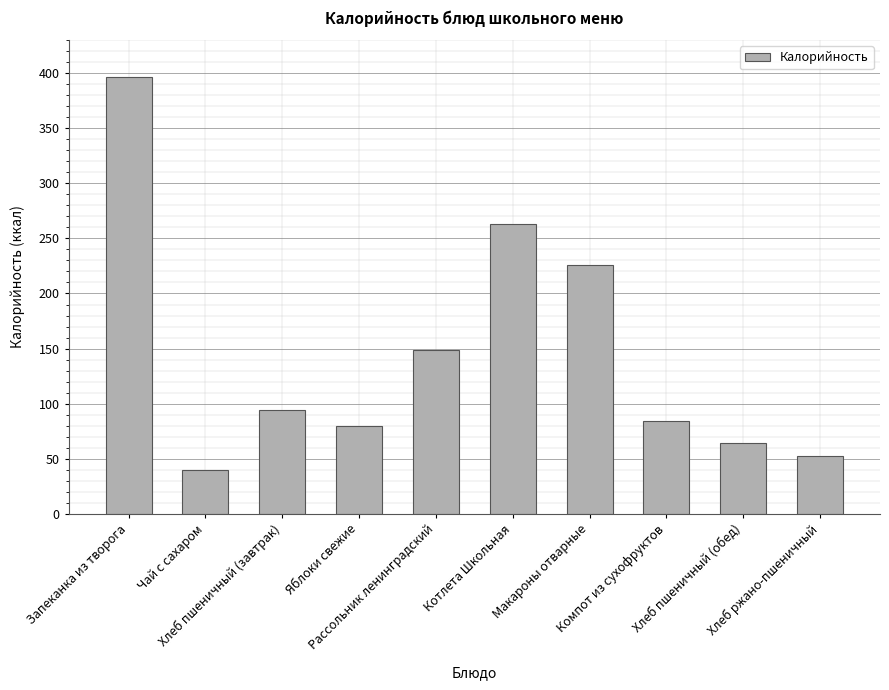

What is the ratio of the value at Котлета Школьная to the value at Хлеб пшеничный (обед)?

4.1